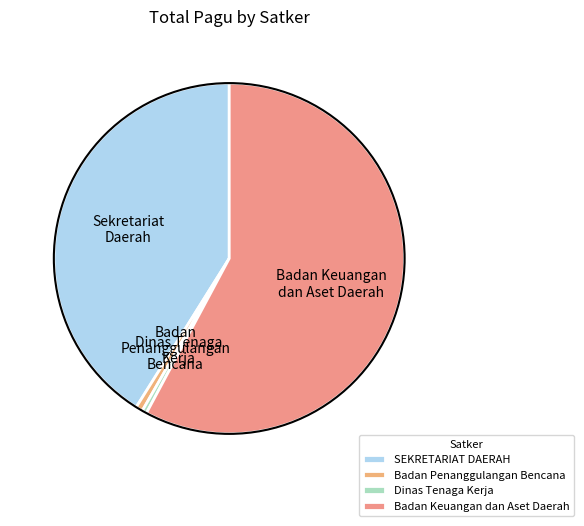

Do Dinas Tenaga Kerja and Sekretariat Daerah together represent more than half of the pie?

No